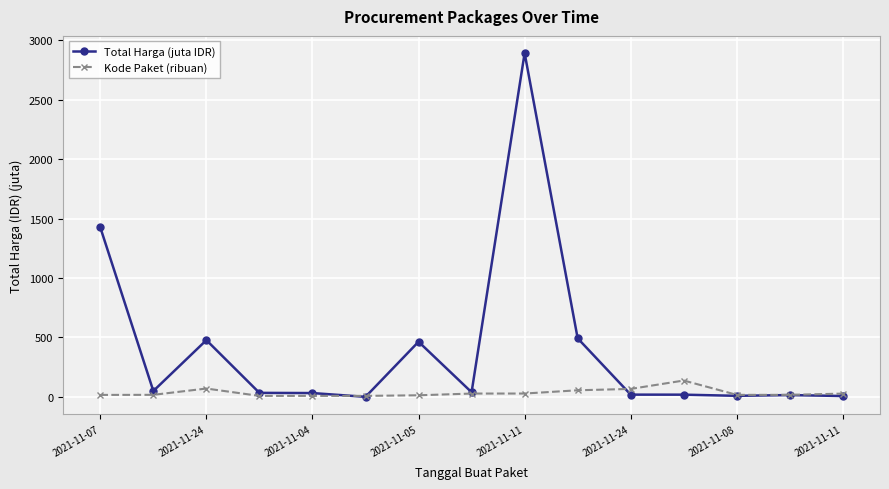

Rank the series by their maximum value, from highest to lowest.

Total Harga (juta IDR), Kode Paket (ribuan)